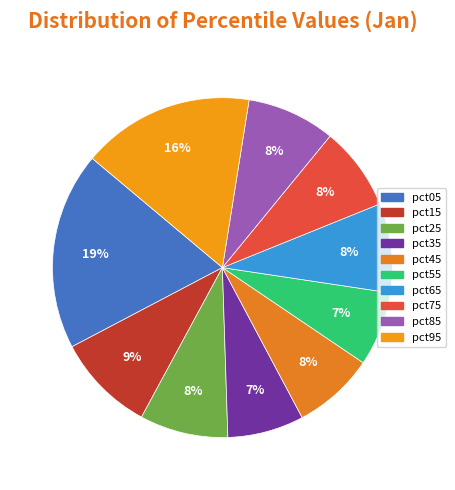

The pct85 slice represents 8% of the pie. True or false?

True